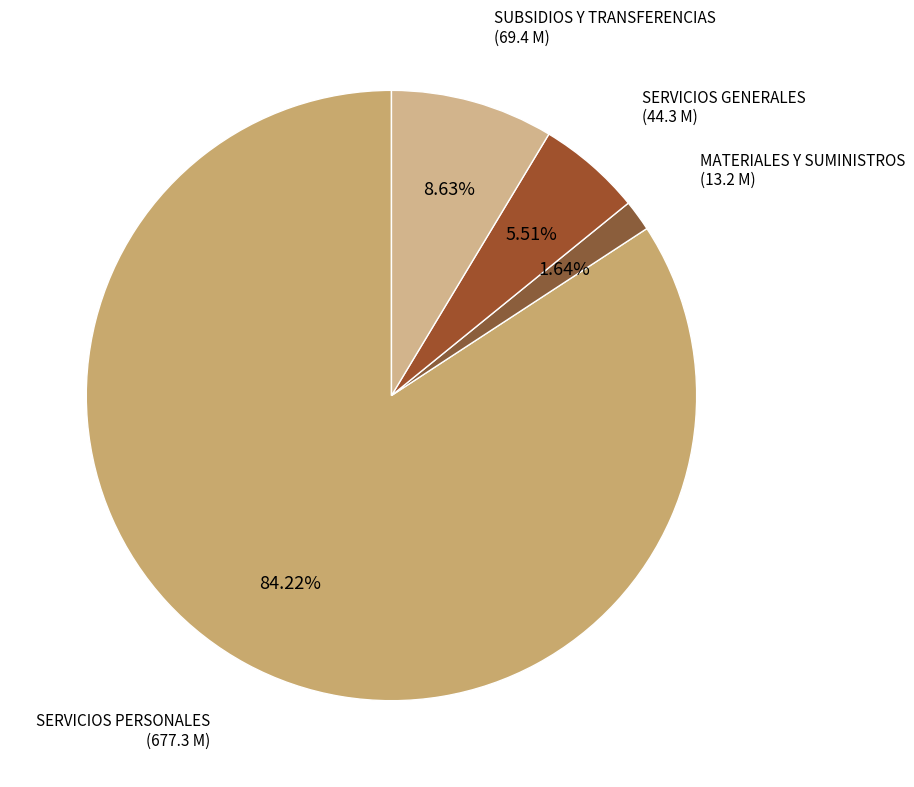

To the nearest percent, what is the average slice percentage?

25%